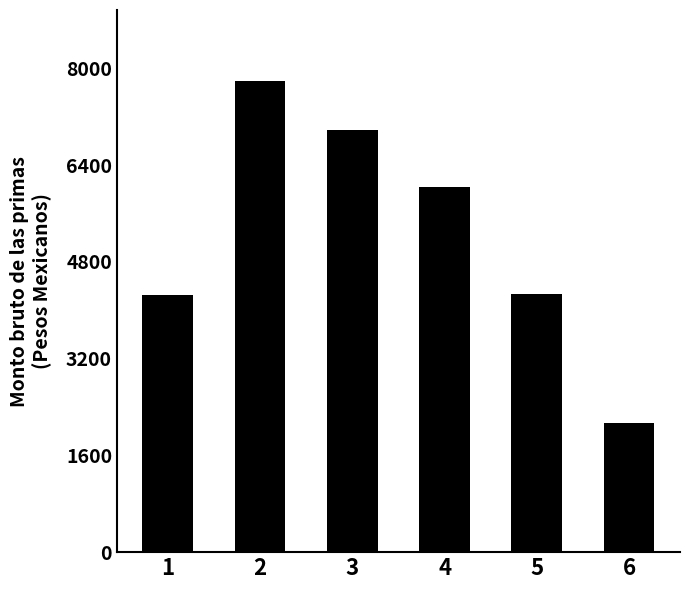

At which label does the data first exceed 6029?

2